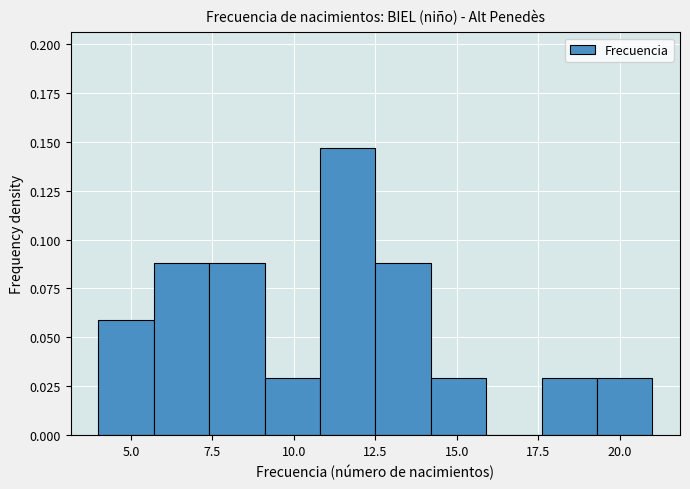

Around what value on the x-axis is the tallest bar? Give the approximate position of its centre, as read against the axis.

11.5